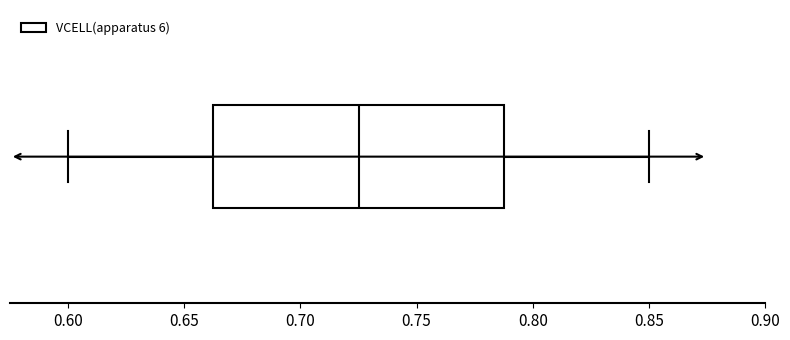

Read this box plot against the x-axis: the position of the median line, the range covered by the box, and the ends of both whiskers. The values are not printed on the chart, so give them approximately, as read against the axis.

median 0.725, box 0.665 to 0.790, whiskers 0.600 to 0.850